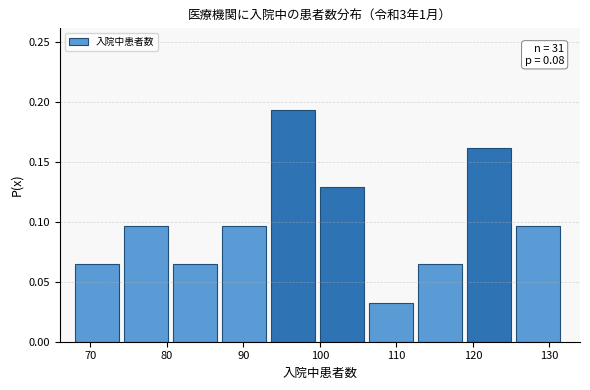

Which range on the x-axis has the tallest bar?

93.6 to 100.0